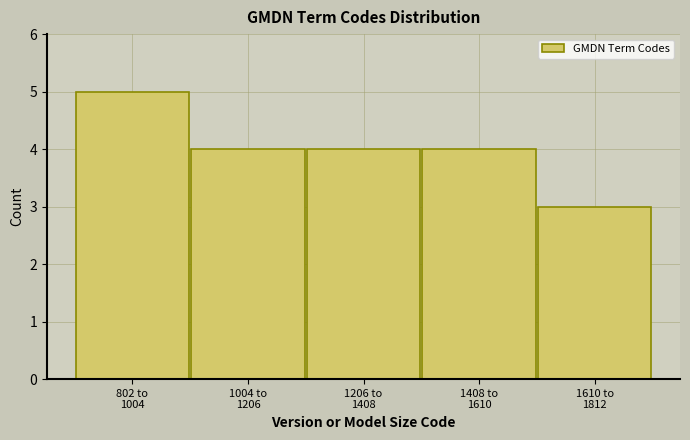

Reading right to left, extract all data points from this chart.

3	4	4	4	5